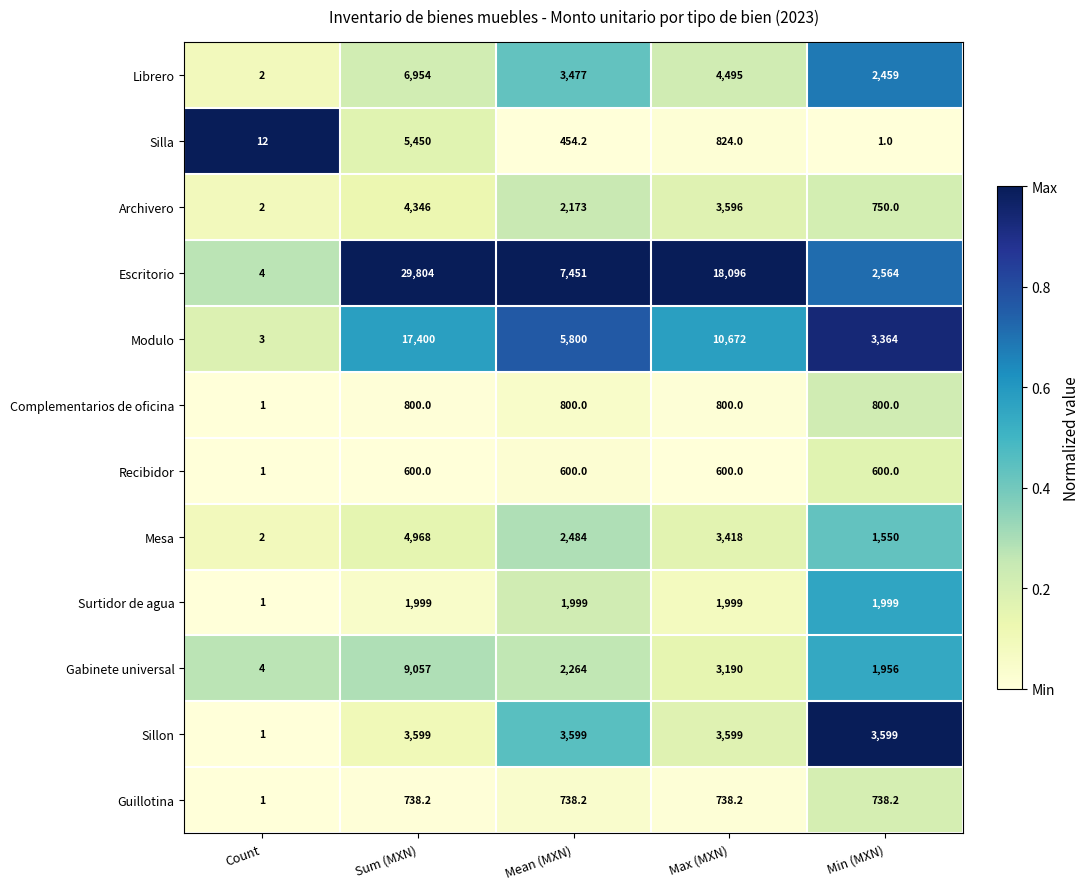

Which series has the largest total across all categories?

Escritorio